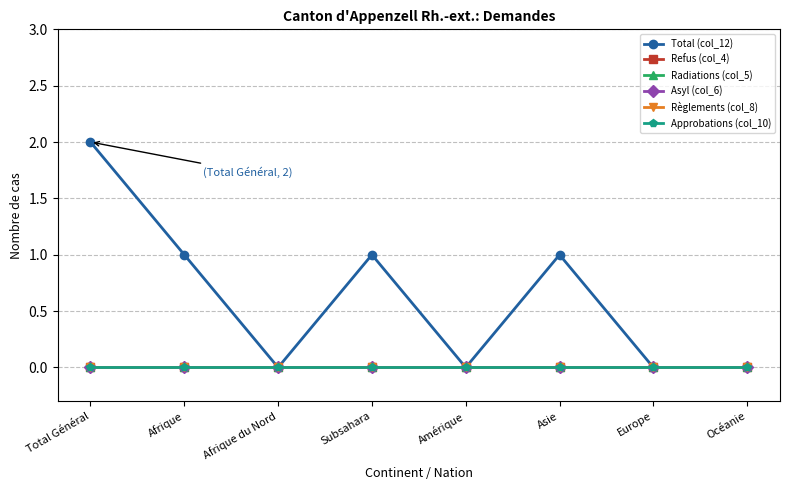

How many lines are shown in the chart?

6